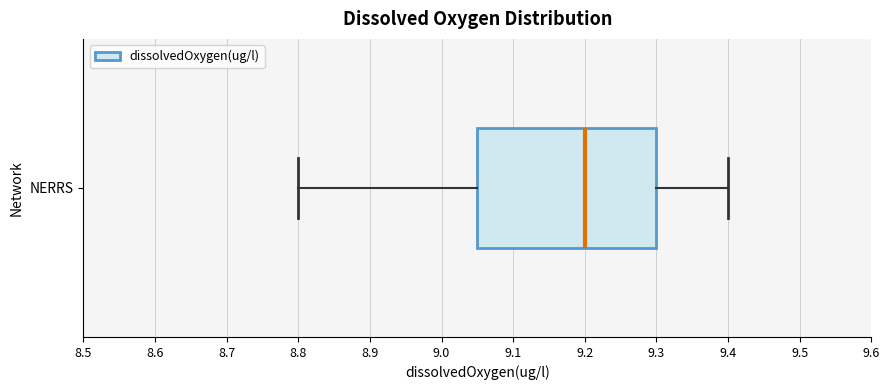

Where is the right edge of the box for NERRS on the x-axis? The values are not printed on the chart, so give them approximately, as read against the axis.

9.30